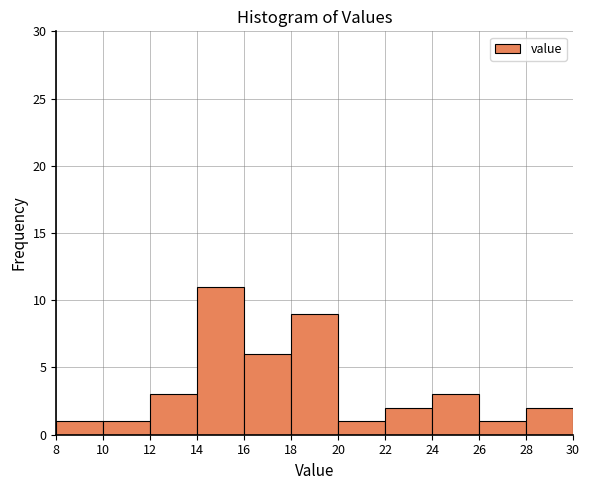

How tall is the bar that spans 22 to 24 on the x-axis? The values are not printed on the chart, so give them approximately, as read against the axis.

2